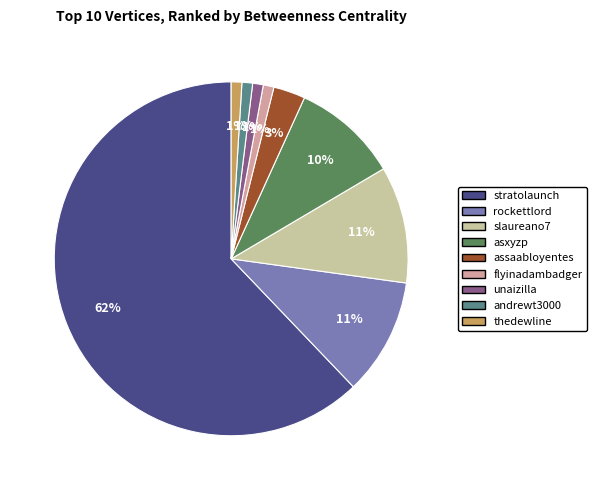

To the nearest percent, what is the average slice percentage?

11%